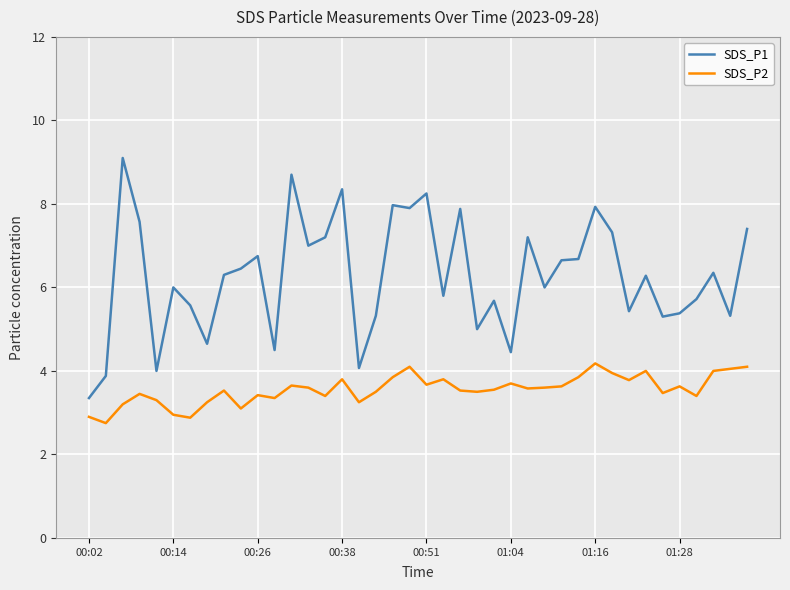

Does the chart have visible grid lines?

Yes